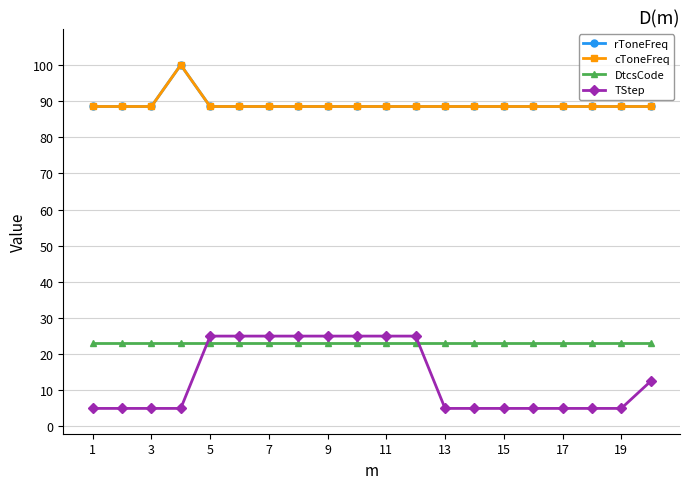

Which label corresponds to the smallest value in the chart?

1